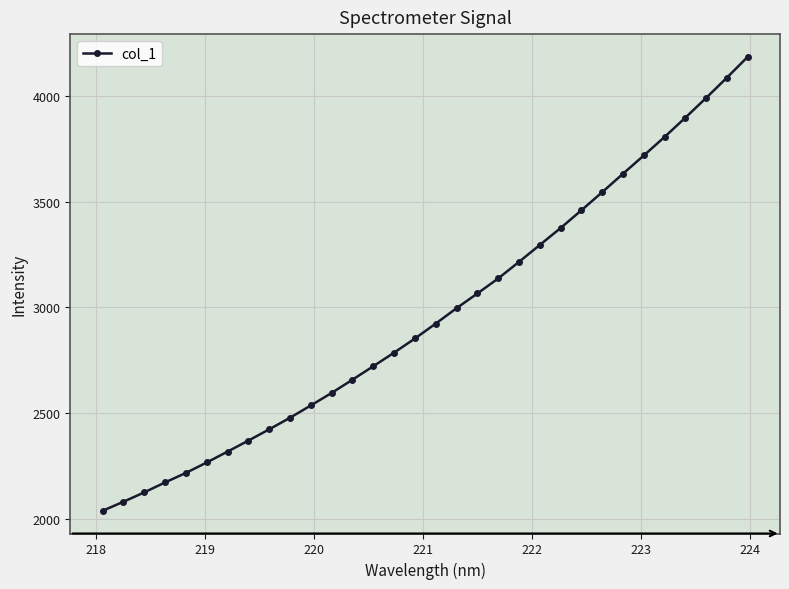

How many lines are shown in the chart?

1